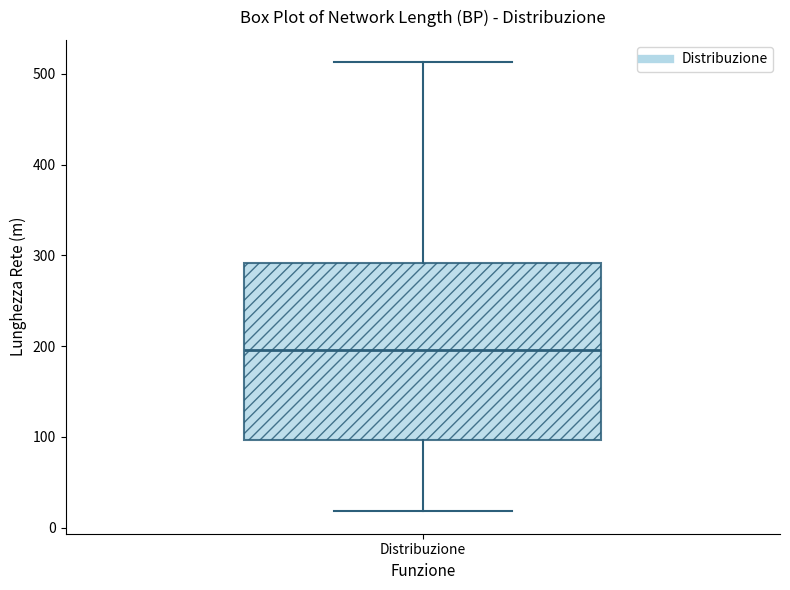

Where is the upper edge of the box for Distribuzione on the y-axis? The values are not printed on the chart, so give them approximately, as read against the axis.

290